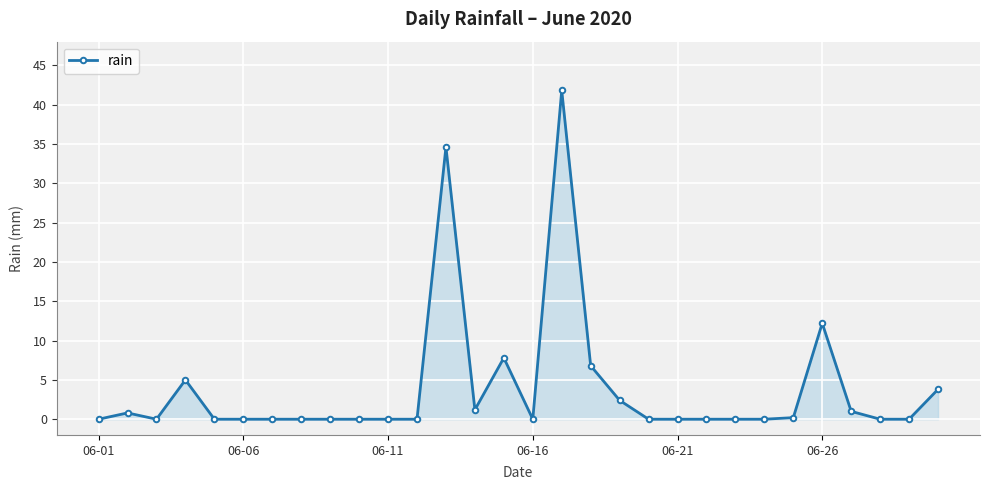

How many lines are shown in the chart?

1